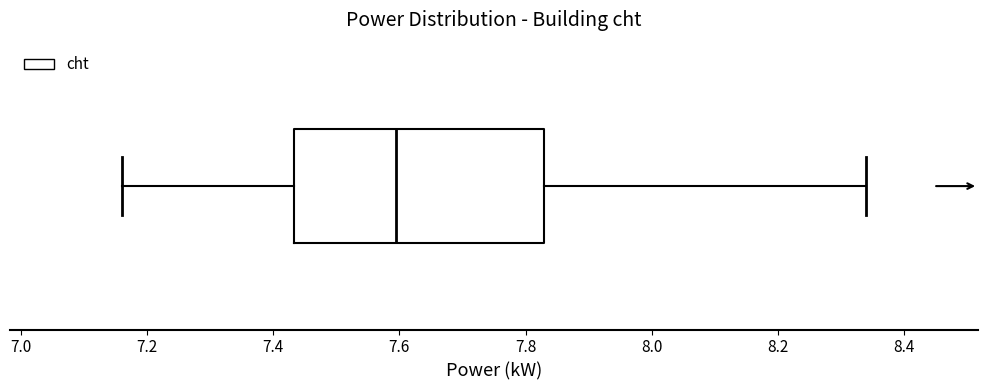

Transcribe this box plot: give where the median line is, the range the box spans, and where the two whiskers end, as read against the x-axis. The values are not printed on the chart, so give them approximately, as read against the axis.

median 7.60, box 7.44 to 7.84, whiskers 7.16 to 8.34